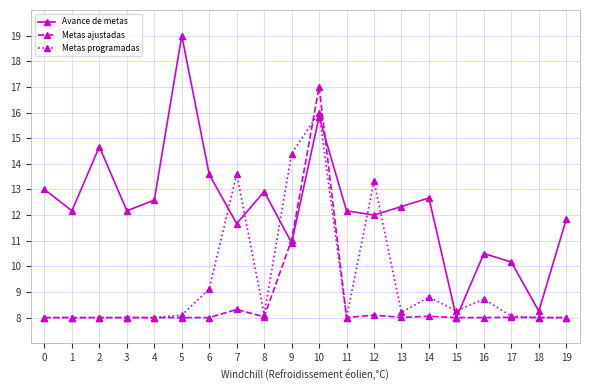

Which series has the largest range (max minus min)?

Avance de metas